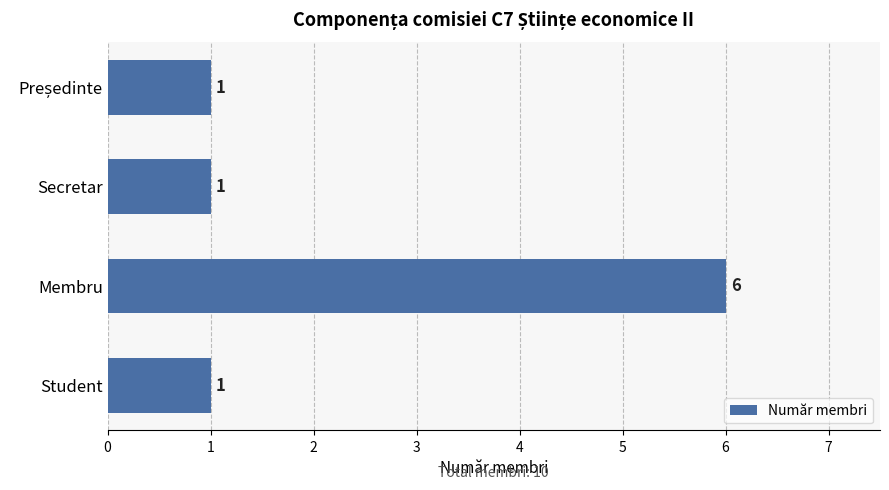

Count the number of data series in this chart.

1